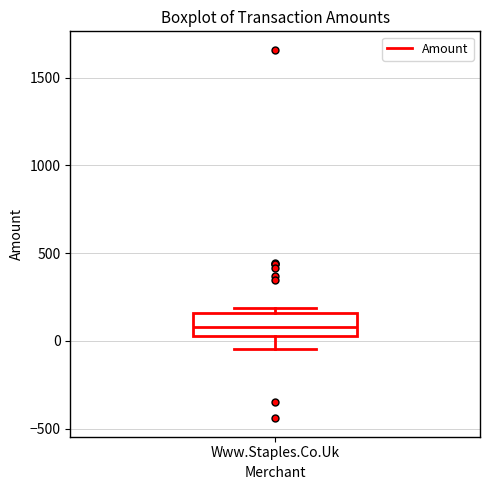

Where does the lower whisker of the box for Www.Staples.Co.Uk end on the y-axis? The values are not printed on the chart, so give them approximately, as read against the axis.

-50